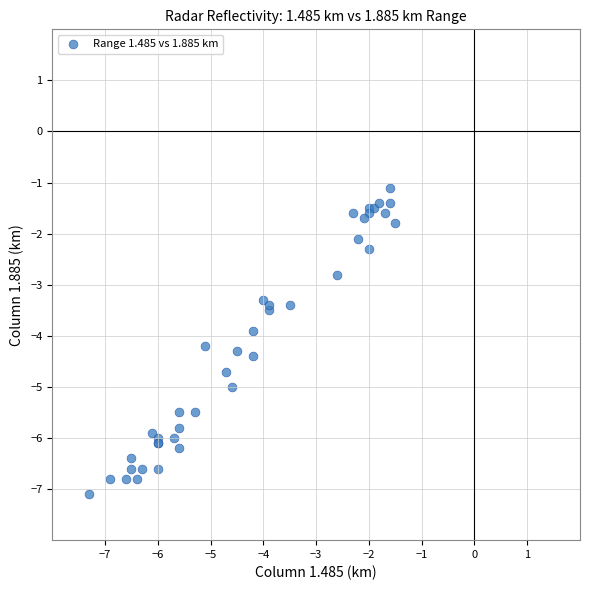

What Y value in the scatter plot is closest to -4?

-3.9